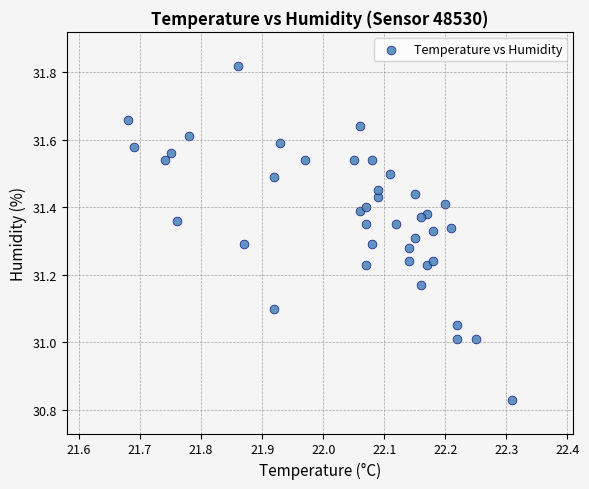

What is the range of Y values (max minus min)?

1.0